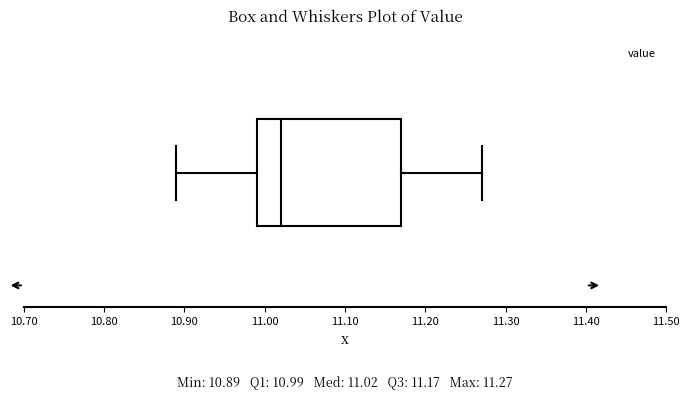

Transcribe this box plot: give where the median line is, the range the box spans, and where the two whiskers end, as read against the x-axis. The values are not printed on the chart, so give them approximately, as read against the axis.

median 11.02, box 10.99 to 11.17, whiskers 10.89 to 11.27